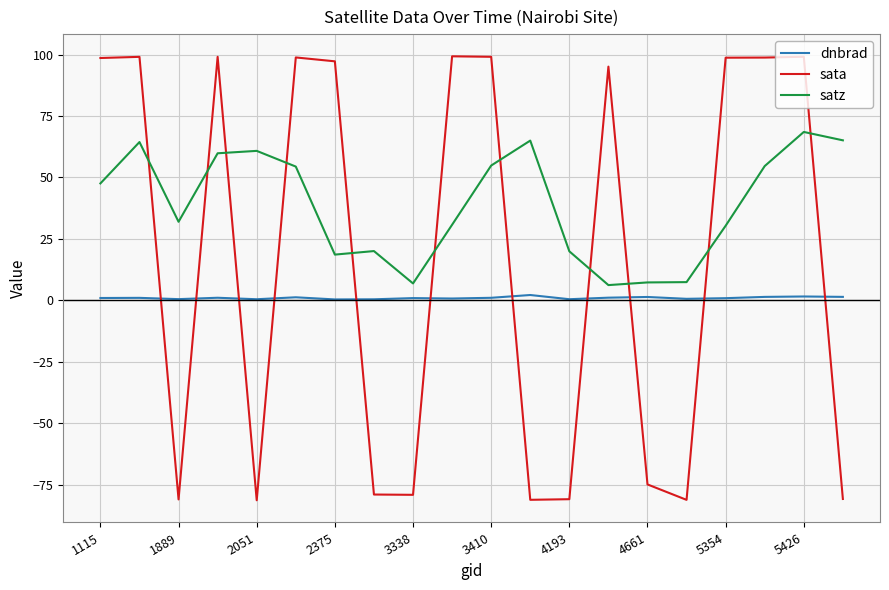

What is the maximum value shown in the chart?

99.3